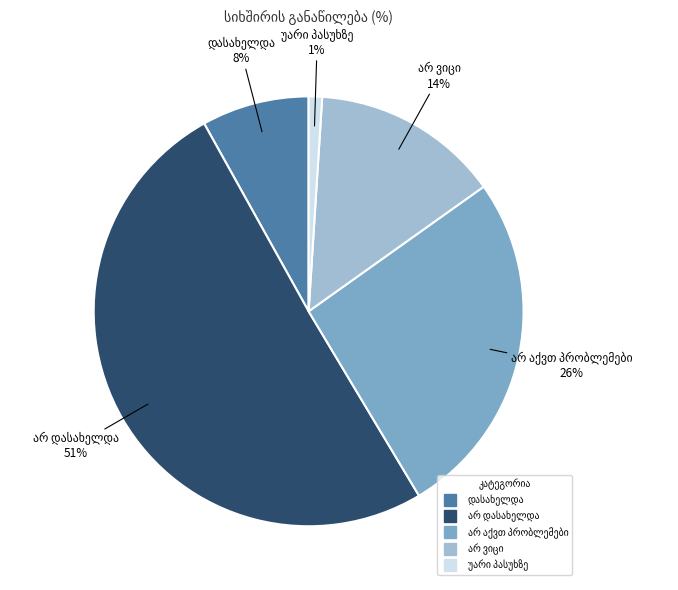

To the nearest percent, what is the average slice percentage?

20%